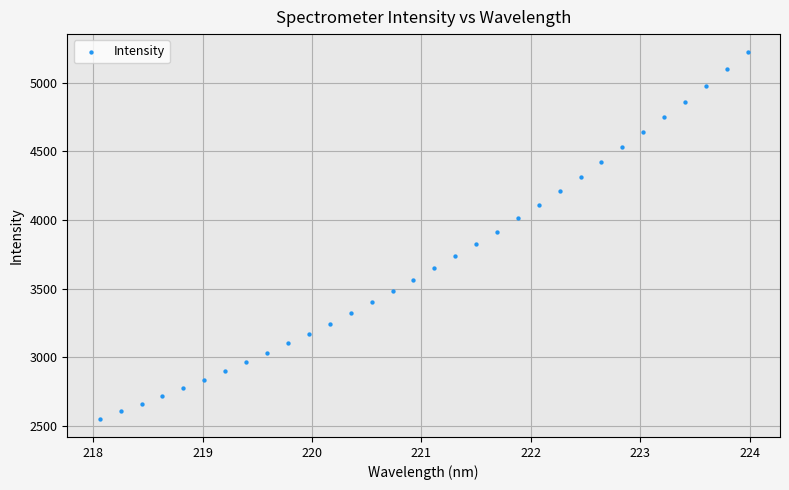

What Y value in the scatter plot is closest to 3885?

3914.8